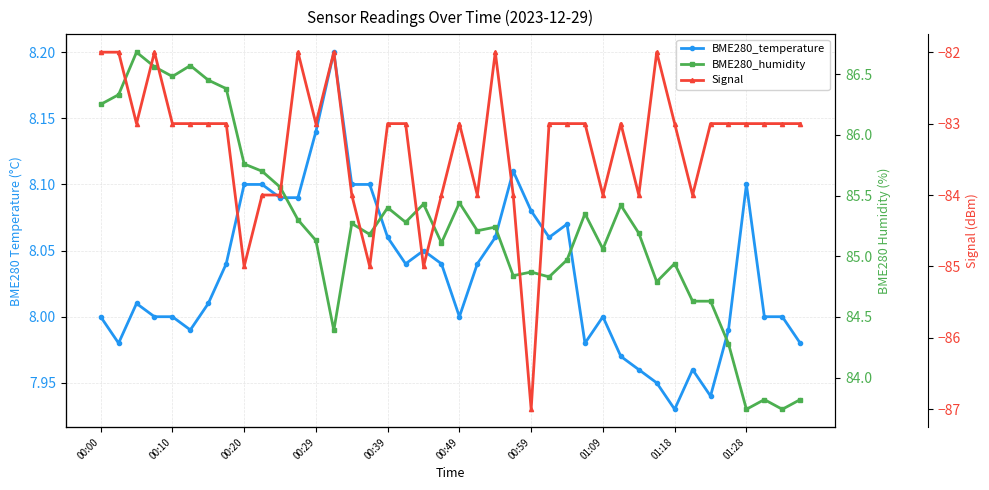

Is this an area chart (filled region under the line)?

No